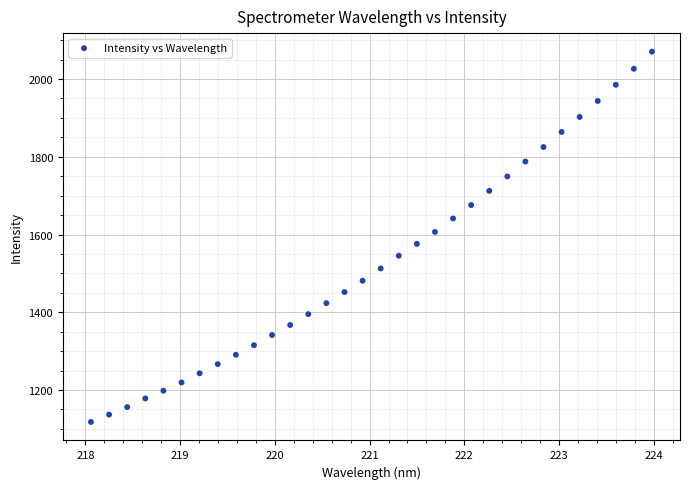

What is the range of X values (max minus min)?

5.9